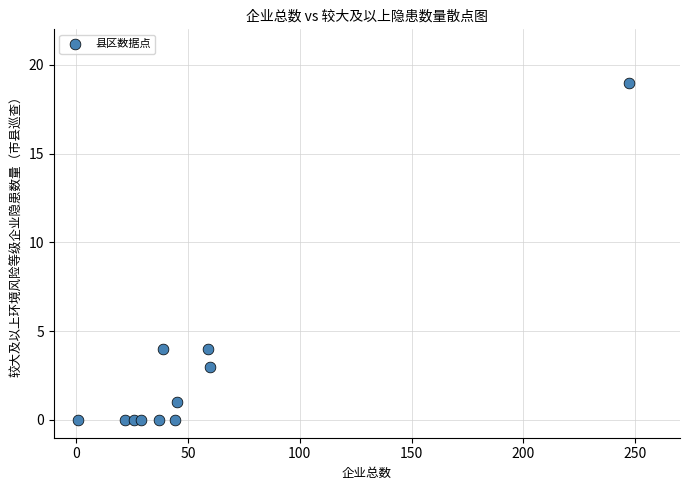

What is the average Y value?

3